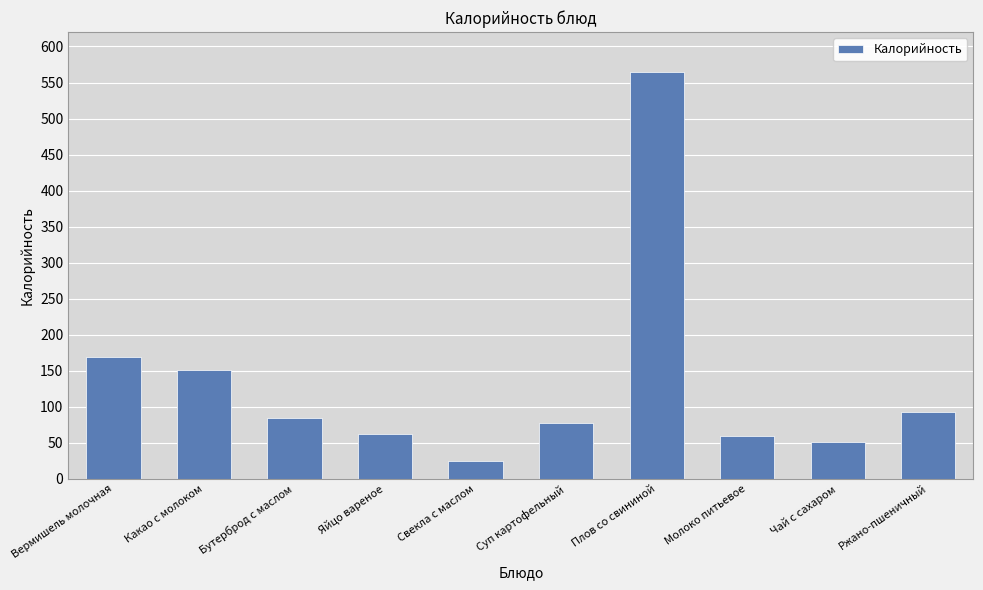

Are the bars grouped side by side (vs. stacked)?

No